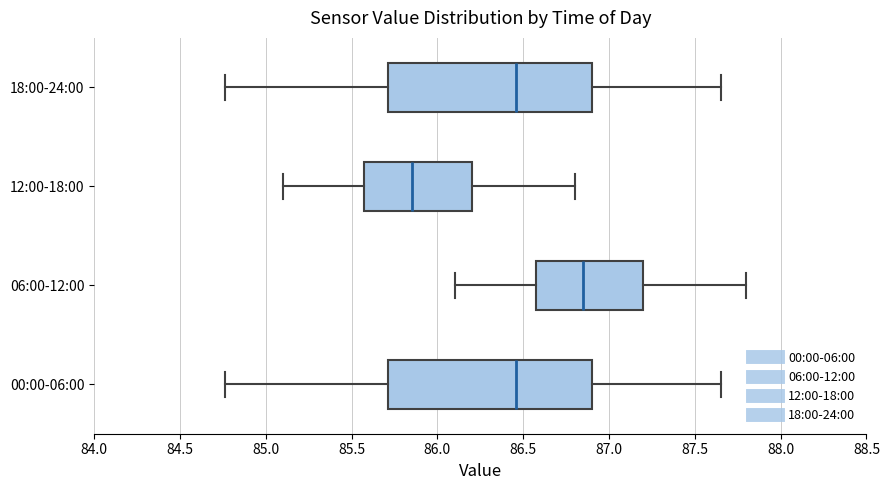

Reading bottom to top, read every box against the x-axis: the position of its median line, the range the box covers, and the ends of its whiskers. The values are not printed on the chart, so give them approximately, as read against the axis.

00:00-06:00: median 86.45, box 85.70 to 86.90, whiskers 84.75 to 87.65
06:00-12:00: median 86.85, box 86.60 to 87.20, whiskers 86.10 to 87.80
12:00-18:00: median 85.85, box 85.60 to 86.20, whiskers 85.10 to 86.80
18:00-24:00: median 86.45, box 85.70 to 86.90, whiskers 84.75 to 87.65